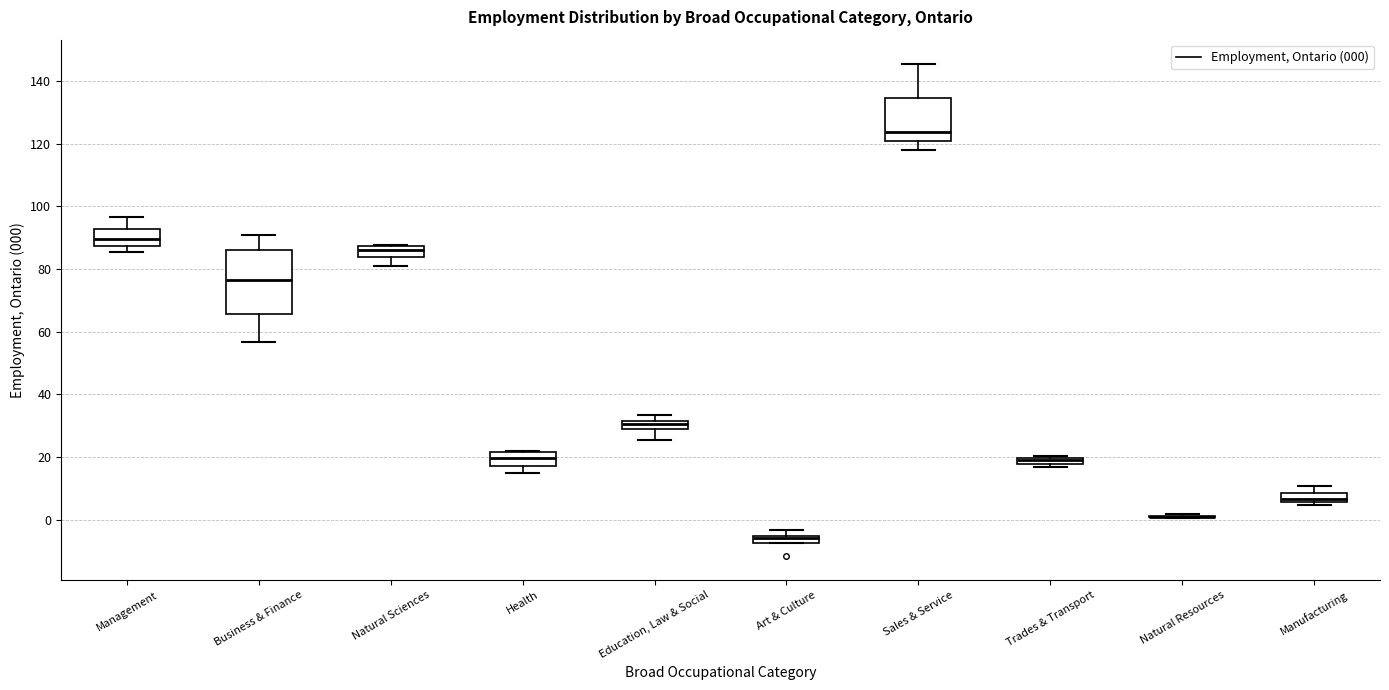

Where is the upper edge of the box for Management on the y-axis? The values are not printed on the chart, so give them approximately, as read against the axis.

92